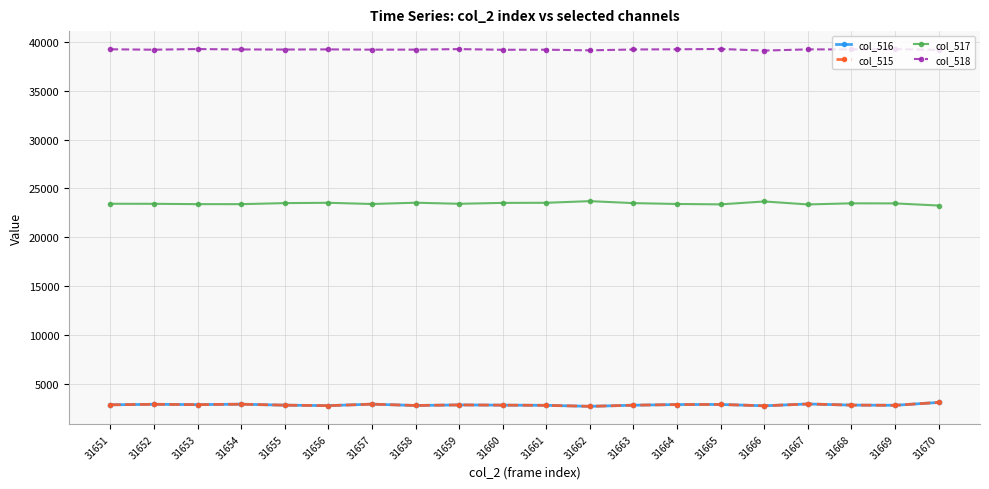

How many values in the col_516 series are below 2852?

10